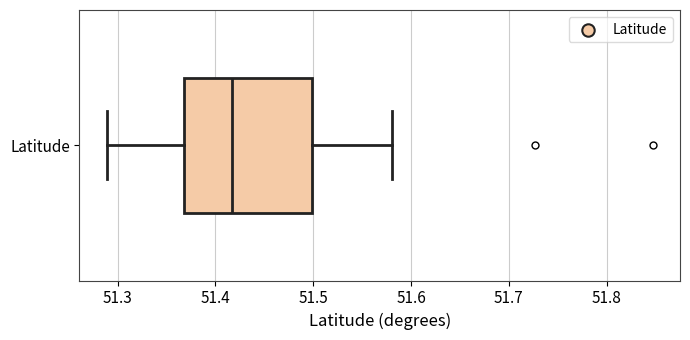

Where does the right whisker of the box for Latitude end on the x-axis? The values are not printed on the chart, so give them approximately, as read against the axis.

51.58